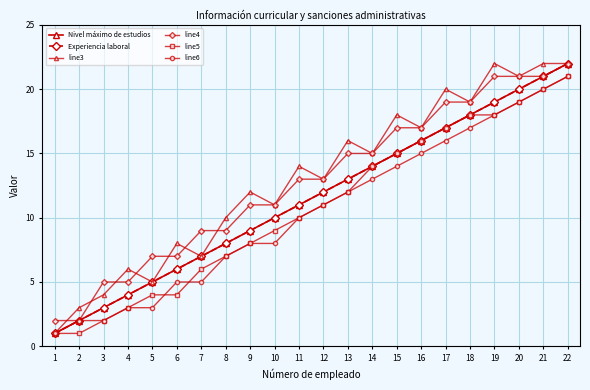

Is this an area chart (filled region under the line)?

No